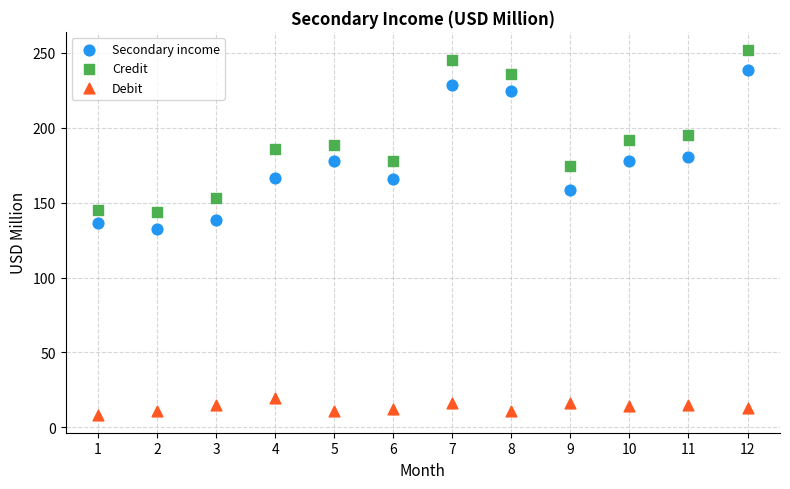

Which series contains the highest Y value?

Credit